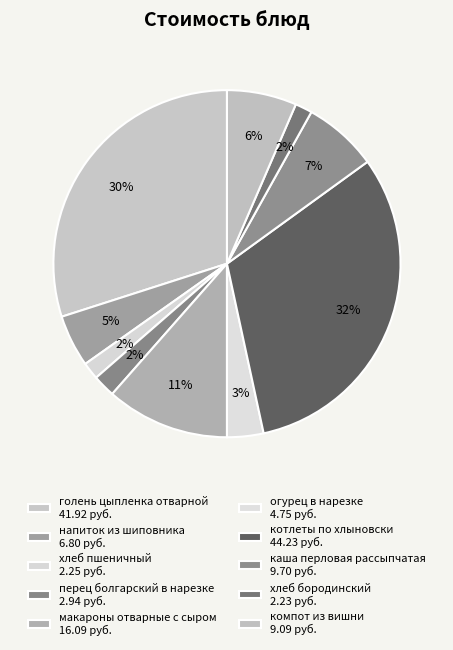

To the nearest percent, what portion does котлеты по хлыновски represent?

32%